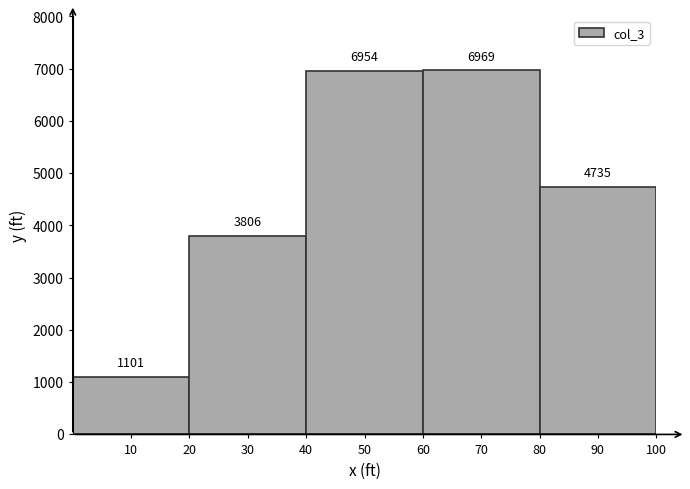

Reading left to right, list every bar in this chart as the range it spans on the x-axis followed by its height.

0 to 20: 1101
20 to 40: 3806
40 to 60: 6954
60 to 80: 6969
80 to 100: 4735